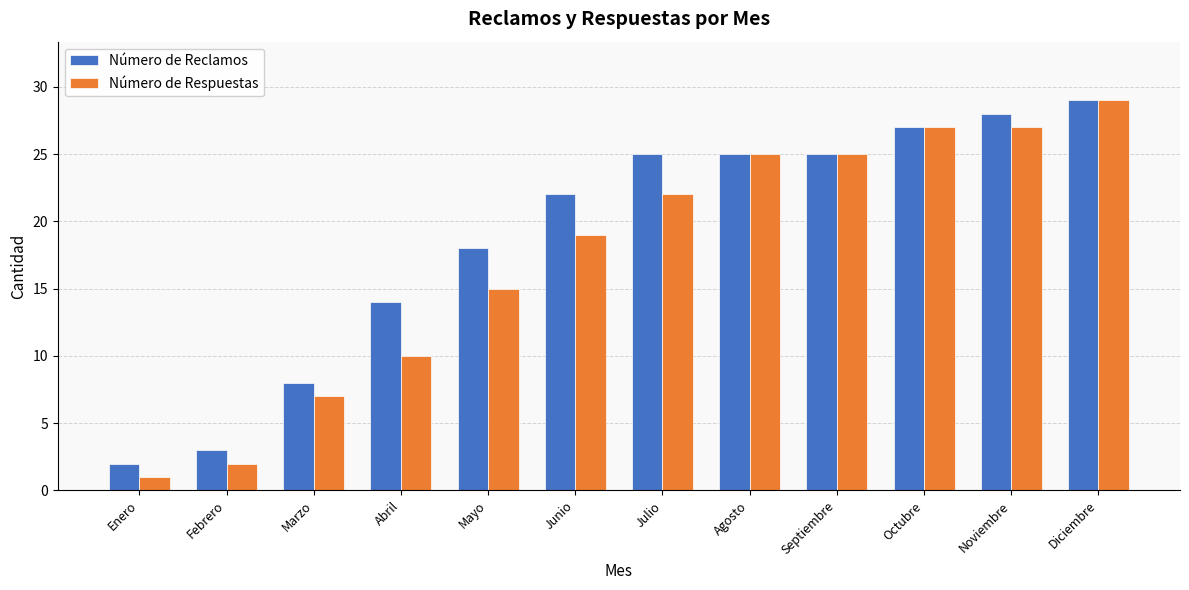

What is the label of the 12th bar from the right?

Enero